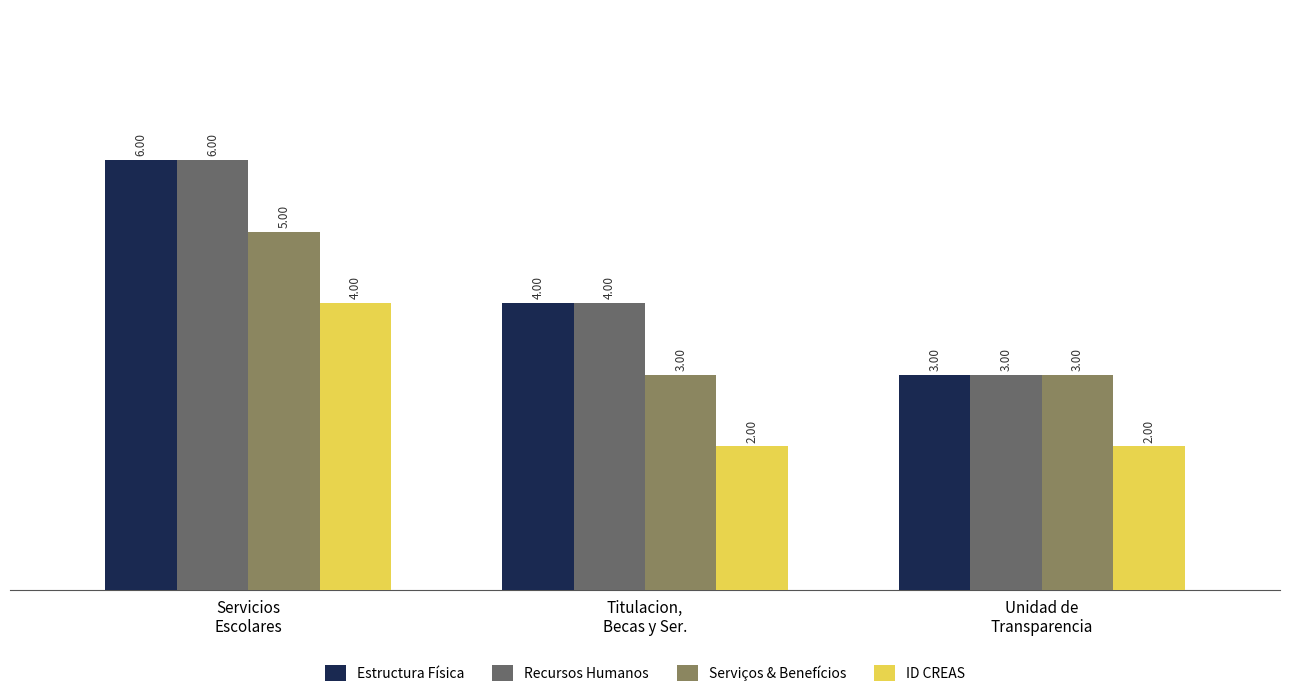

What is the difference between the maximum and minimum values in the Serviços & Benefícios series?

2